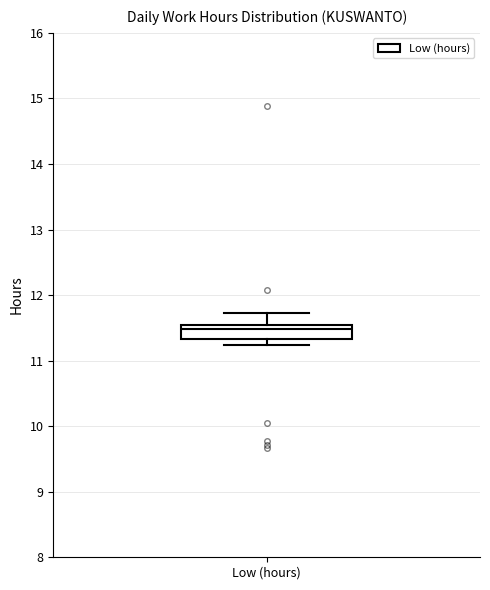

Where does the upper whisker of the box for Low (hours) end on the y-axis? The values are not printed on the chart, so give them approximately, as read against the axis.

11.7